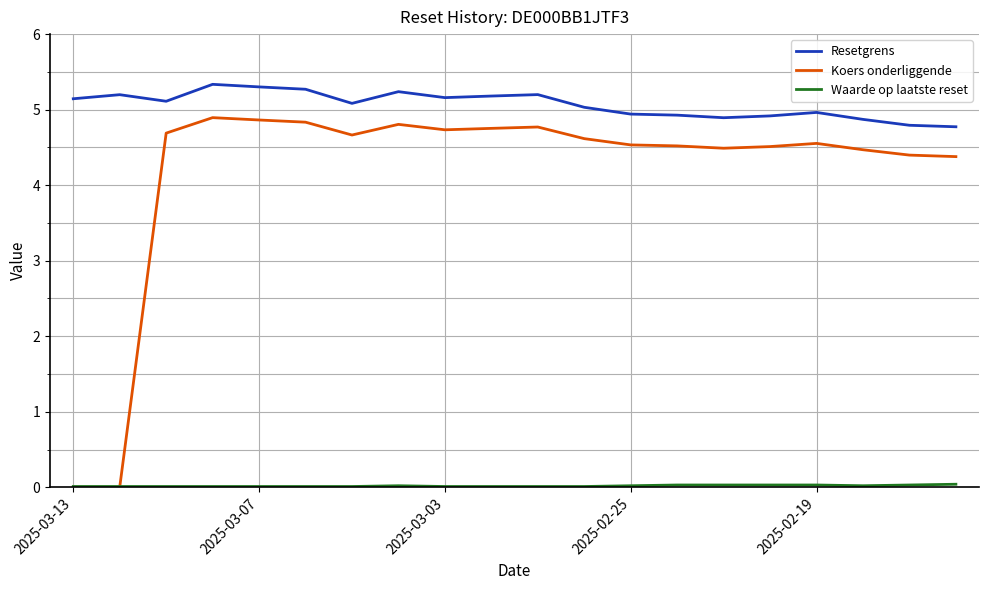

Which series has the largest total across all categories?

Resetgrens